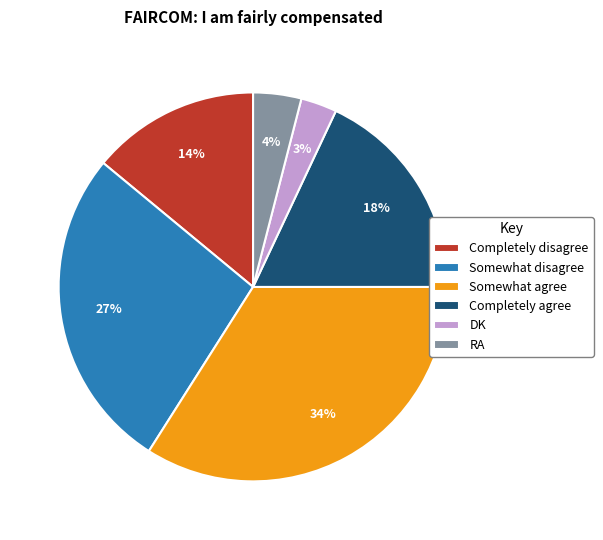

To the nearest percent, what is the difference between the Completely agree and Somewhat agree slice percentages?

16%